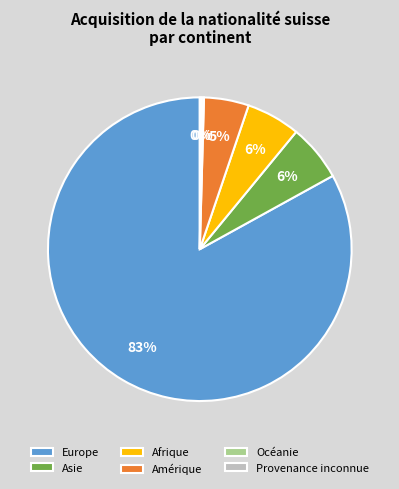

To the nearest percent, what is the difference between the Asie and Amérique slice percentages?

1%